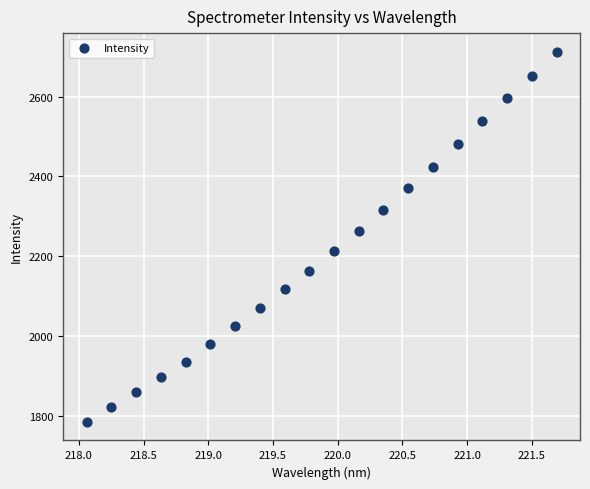

What is the range of Y values (max minus min)?

929.3